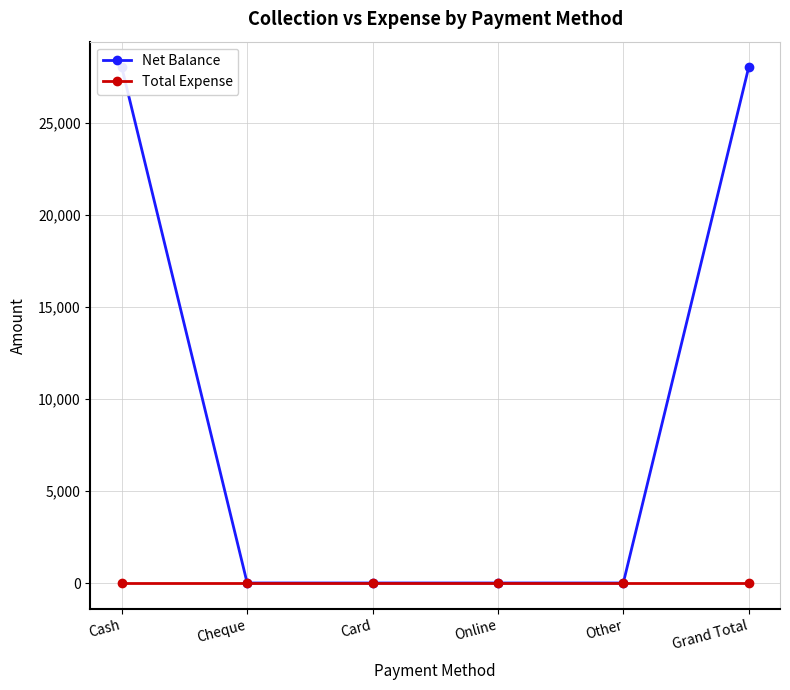

Reading left to right, extract all data points from this chart.

Net Balance: Cash=28000	Cheque=0	Card=0	Online=0	Other=0	Grand Total=28000
Total Expense: Cash=0	Cheque=0	Card=0	Online=0	Other=0	Grand Total=0